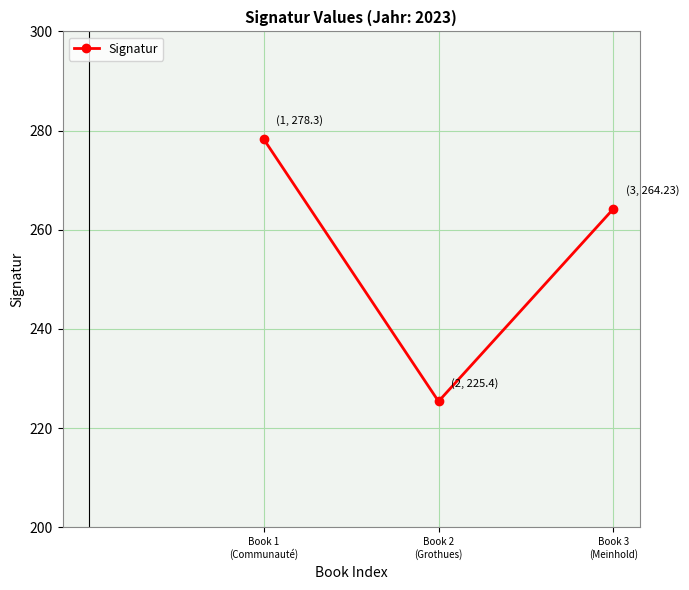

The chart shows a value of 278.3 at Book 1
(Communauté). True or false?

True